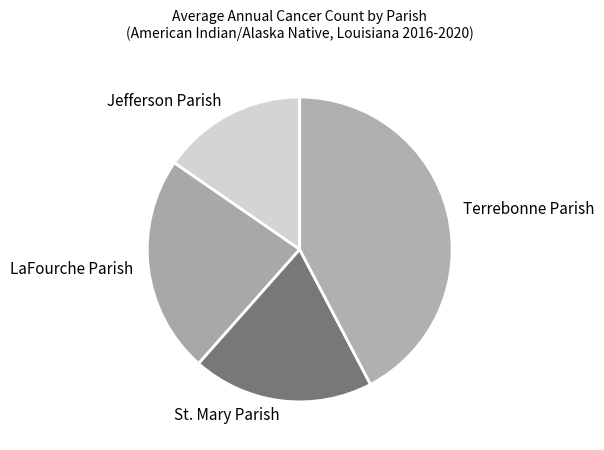

Which slice is the smallest?

Jefferson Parish